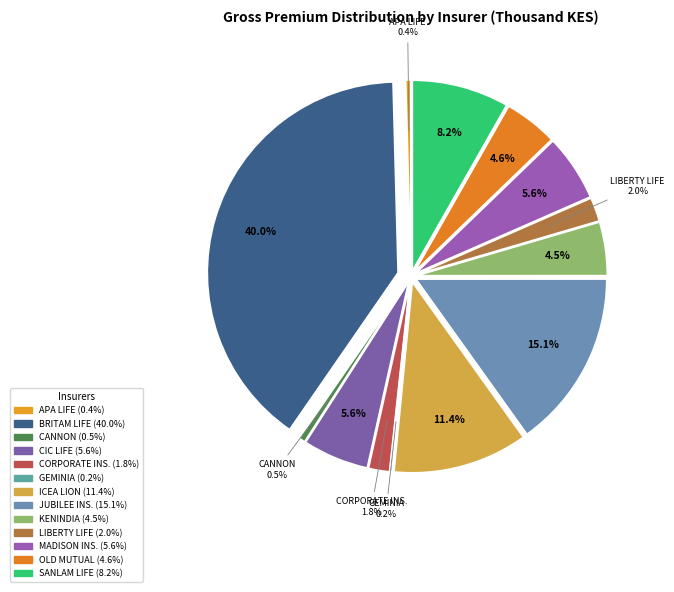

To the nearest percent, what portion does MADISON INSURANCE COMPANY represent?

6%